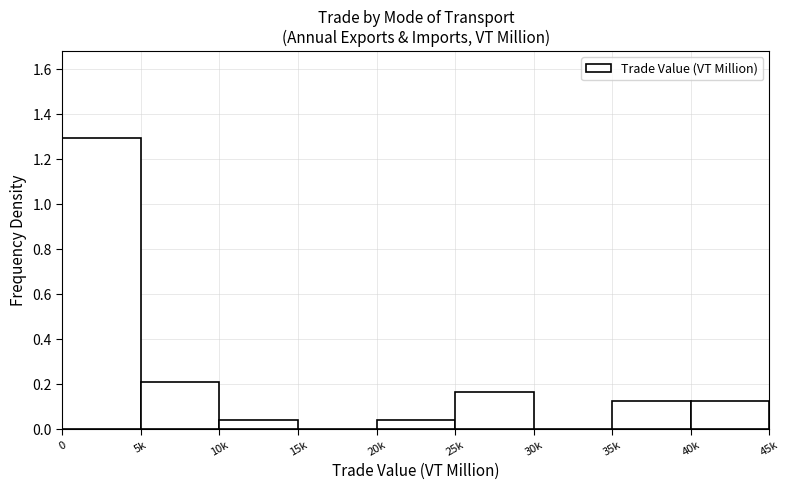

The chart shows a value of 0.0 at 15k. True or false?

True